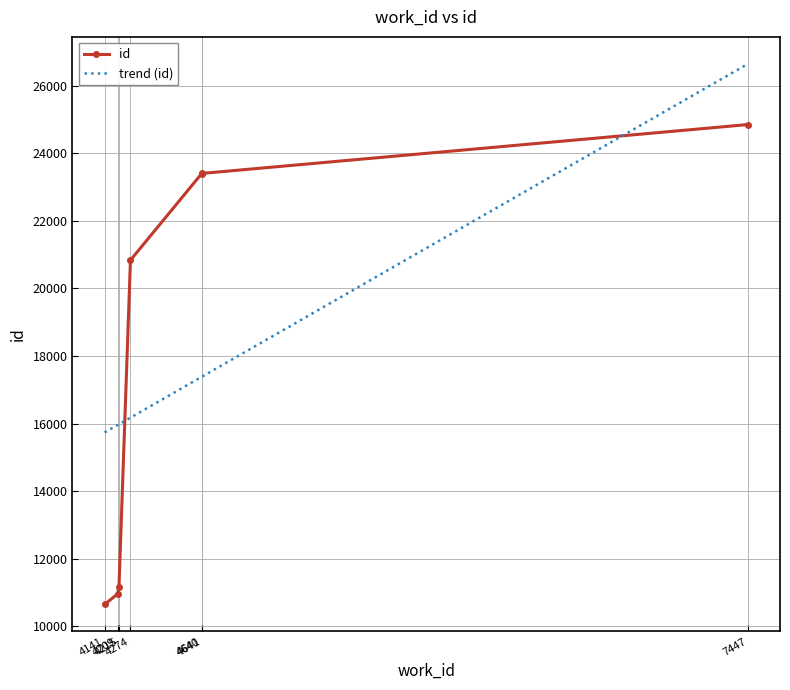

Which label corresponds to the smallest value in the chart?

4141